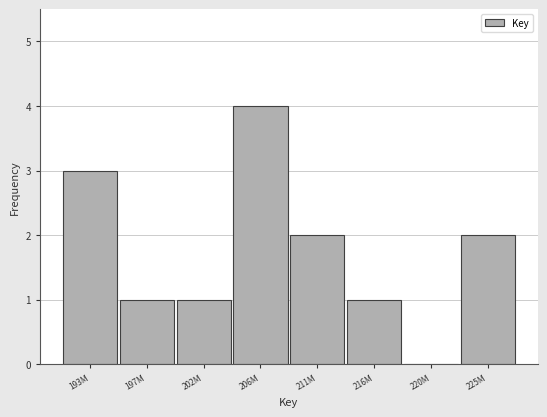

Reading left to right, extract all data points from this chart.

193M=3	197M=1	202M=1	206M=4	211M=2	216M=1	220M=0	225M=2